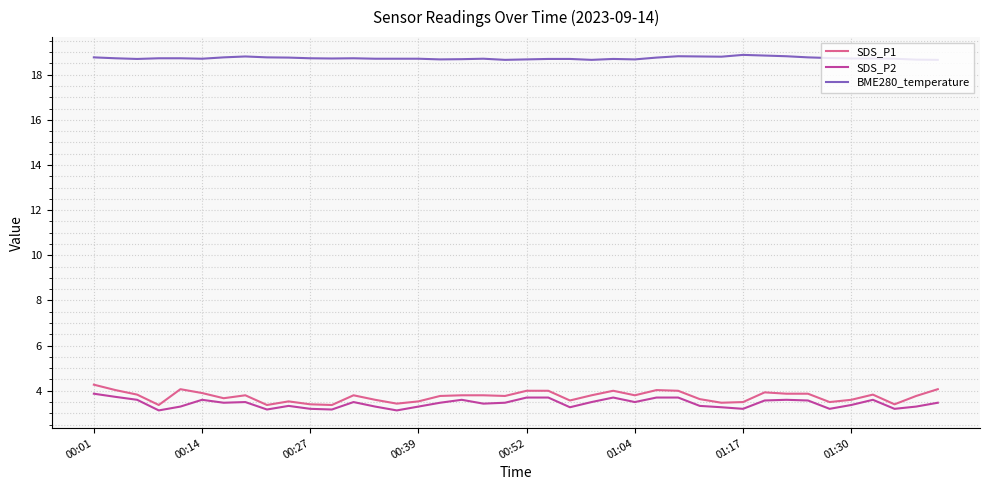

Which series has the largest total across all categories?

BME280_temperature